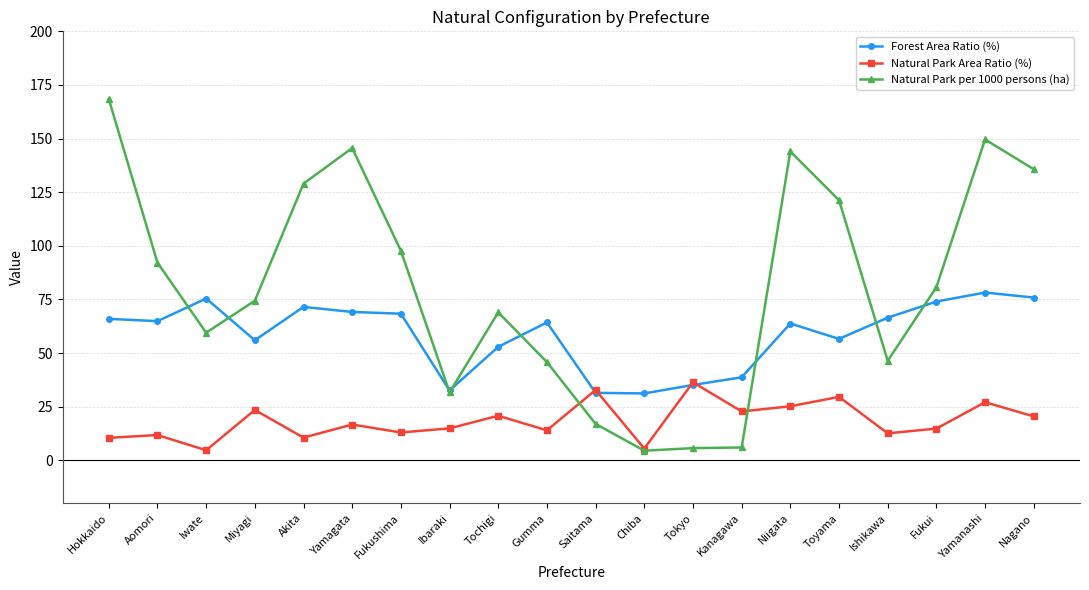

Which series has the largest total across all categories?

Natural Park per 1000 persons (ha)